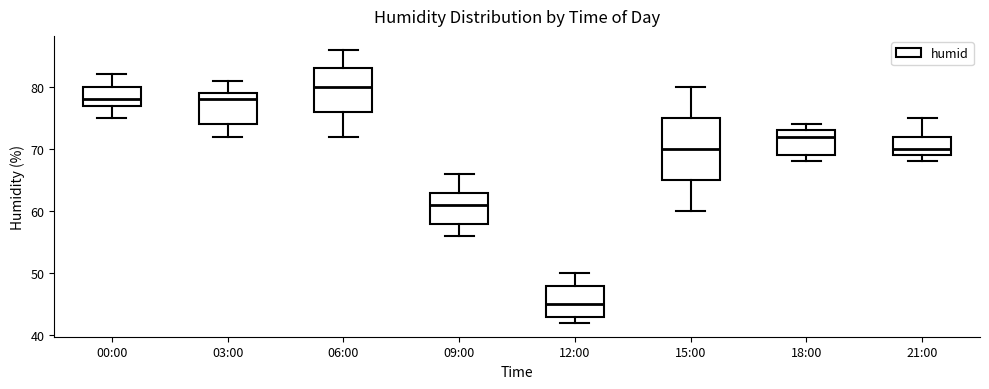

Which box has the highest median line?

06:00